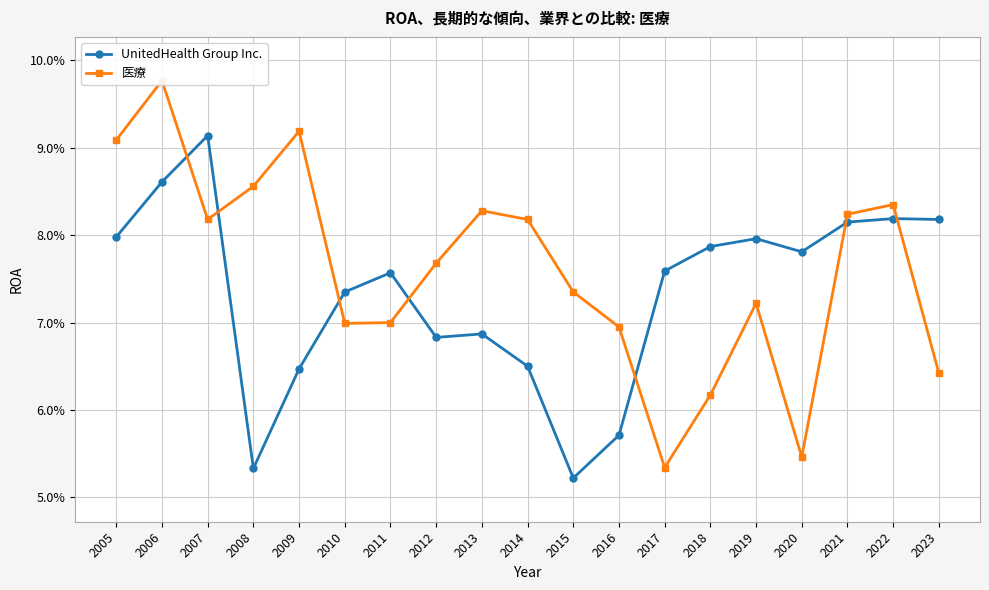

Reading left to right, transcribe all the data shown in this chart.

UnitedHealth Group Inc.: 0.1	0.1	0.1	0.1	0.1	0.1	0.1	0.1	0.1	0.1	0.1	0.1	0.1	0.1	0.1	0.1	0.1	0.1	0.1
医療: 0.1	0.1	0.1	0.1	0.1	0.1	0.1	0.1	0.1	0.1	0.1	0.1	0.1	0.1	0.1	0.1	0.1	0.1	0.1